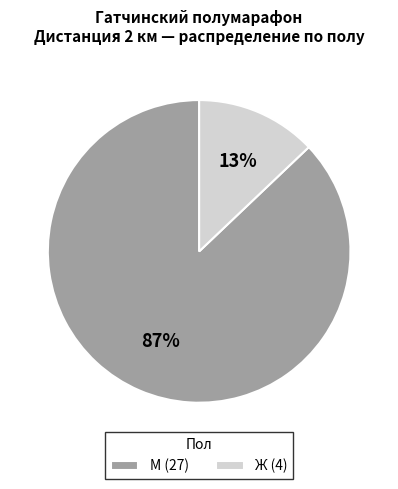

Does Ж account for over 50% of the chart?

No